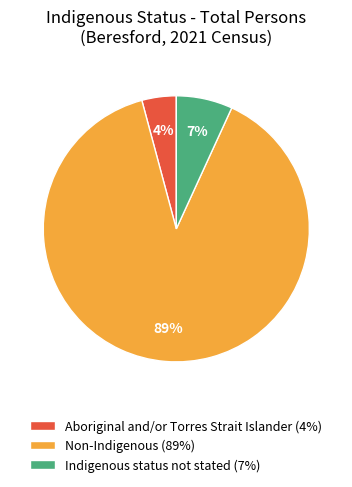

Which has a higher value, Aboriginal and/or Torres Strait Islander or Non-Indigenous?

Non-Indigenous